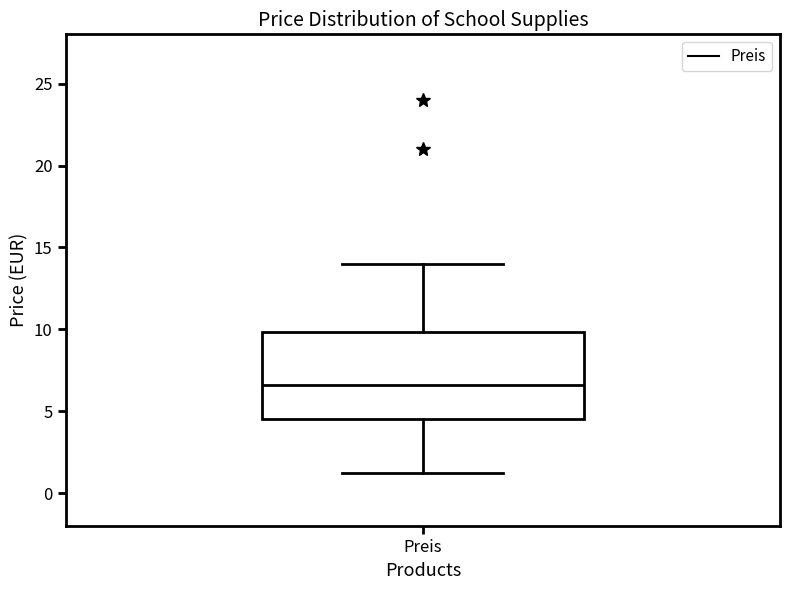

Where is the lower edge of the box for Preis on the y-axis? The values are not printed on the chart, so give them approximately, as read against the axis.

4.5